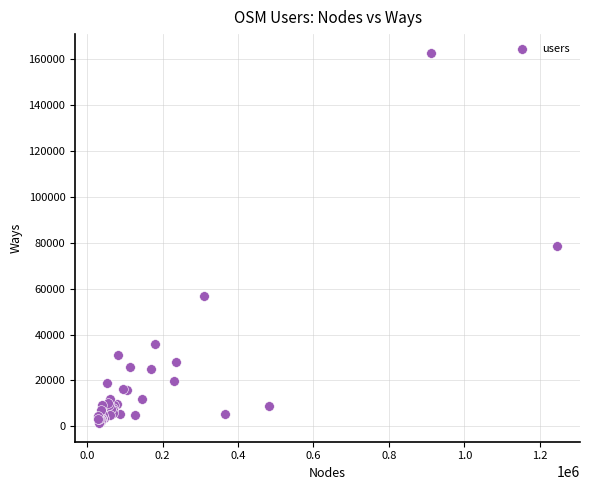

What Y value in the scatter plot is closest to 82153?

78556